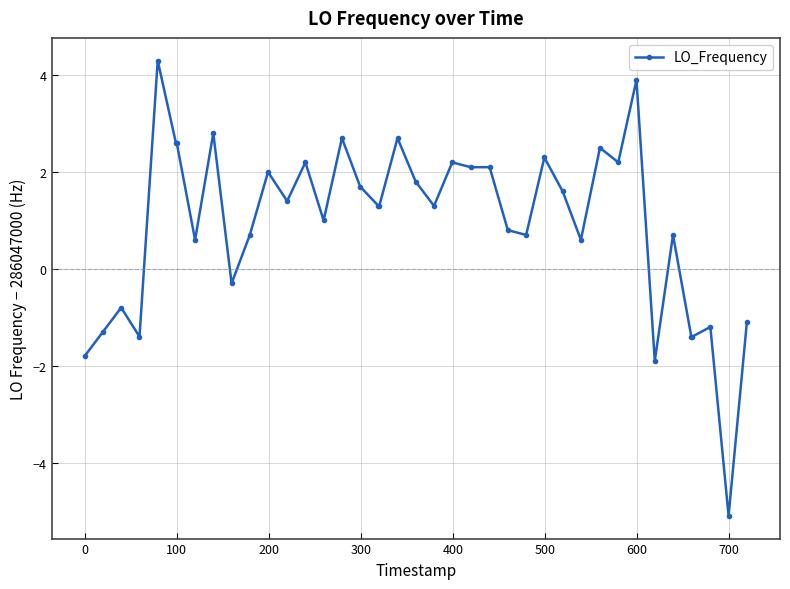

True or false: there are more than 1 points higher than both neighbors.

True